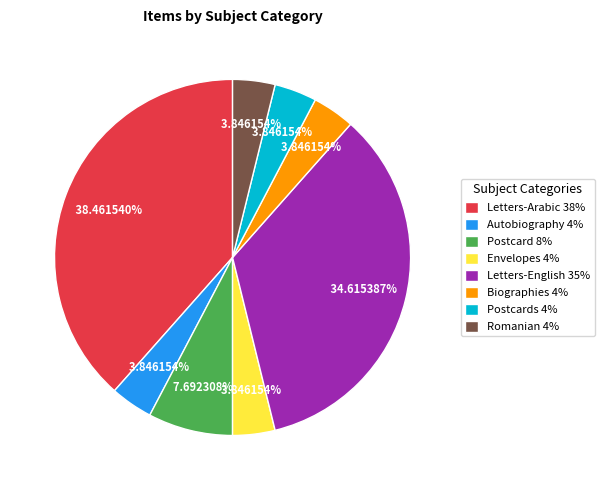

Approximately how many times larger is the value at Letters-Arabic 38% compared to Postcards 4%?

10.0